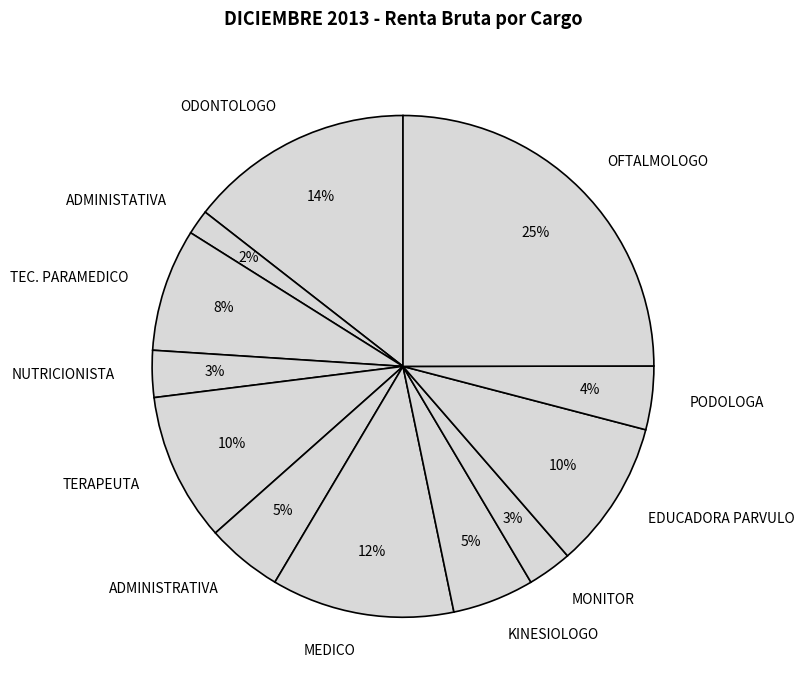

How many segments does this pie chart have?

12